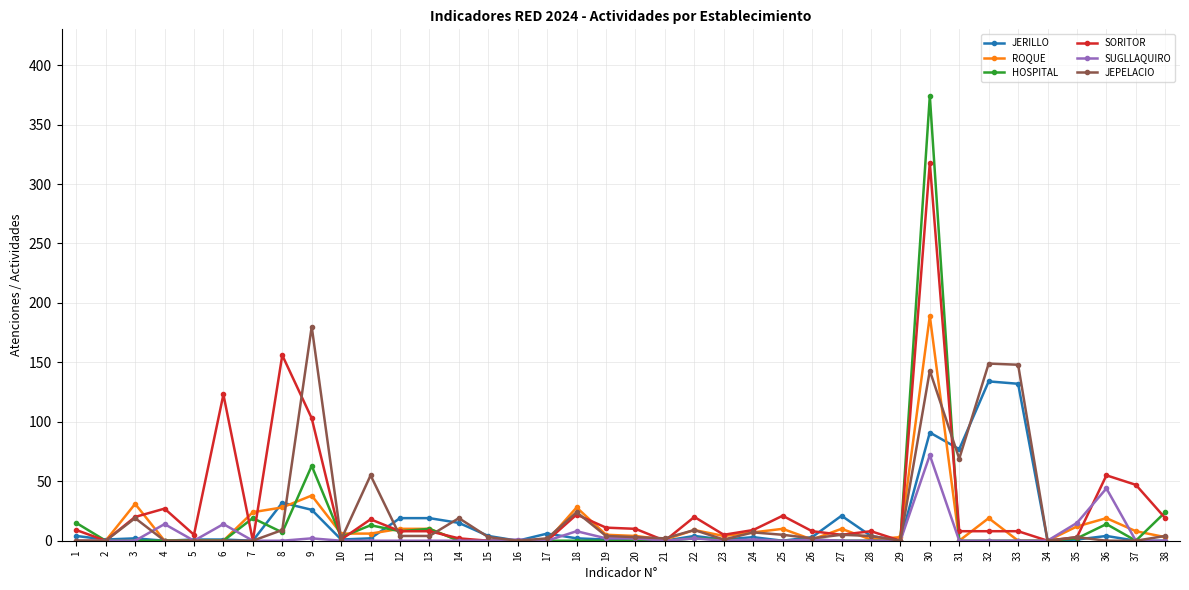

How many series are shown in this chart?

6